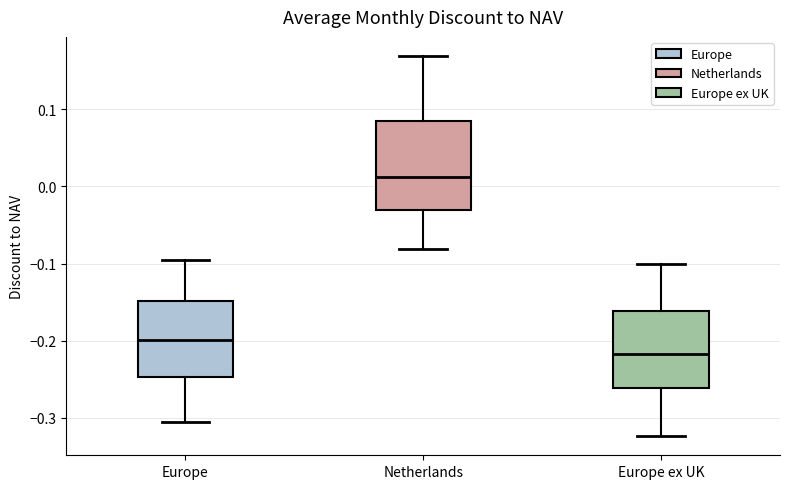

Reading left to right, read every box against the y-axis: the position of its median line, the range the box covers, and the ends of its whiskers. The values are not printed on the chart, so give them approximately, as read against the axis.

Europe: median -0.20, box -0.25 to -0.15, whiskers -0.31 to -0.10
Netherlands: median 0.01, box -0.03 to 0.08, whiskers -0.08 to 0.17
Europe ex UK: median -0.22, box -0.26 to -0.16, whiskers -0.32 to -0.10